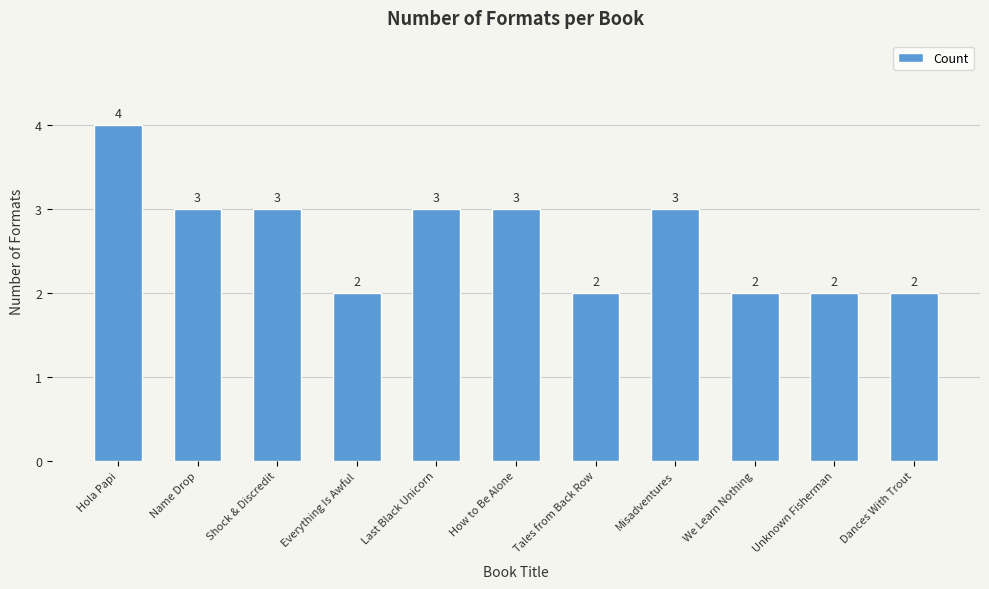

How many values are between 2 and 3?

10